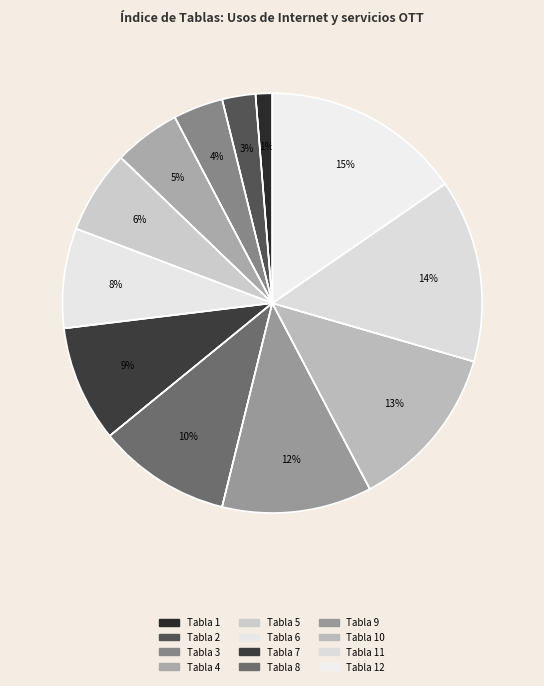

How many slices are in this pie chart?

12